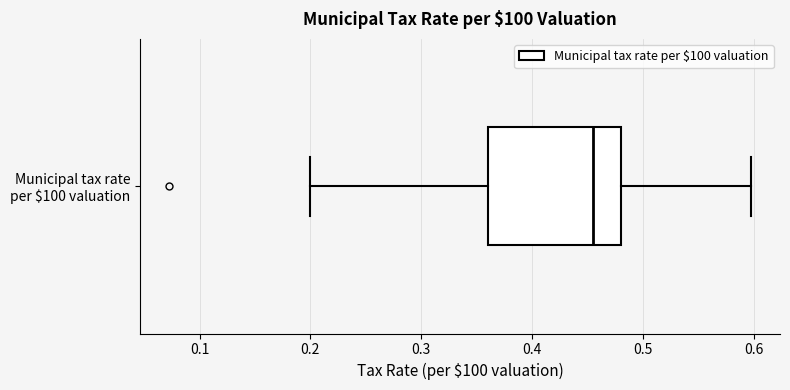

Transcribe this box plot: give where the median line is, the range the box spans, and where the two whiskers end, as read against the x-axis. The values are not printed on the chart, so give them approximately, as read against the axis.

median 0.46, box 0.36 to 0.48, whiskers 0.20 to 0.60